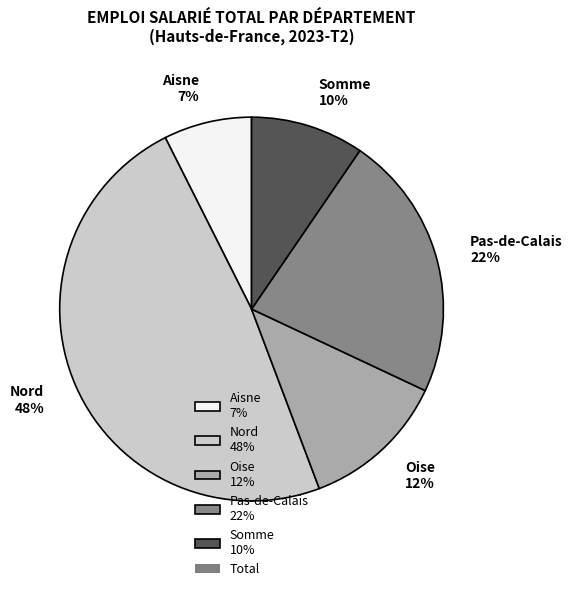

True or false: Aisne accounts for 7% of the total.

True